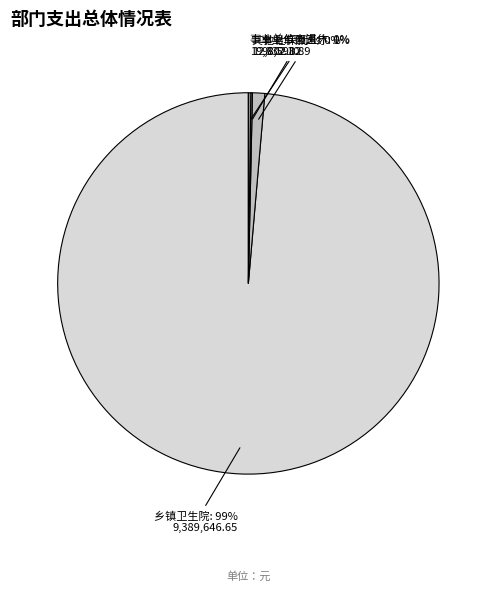

The 乡镇卫生院 slice represents 88% of the pie. True or false?

False